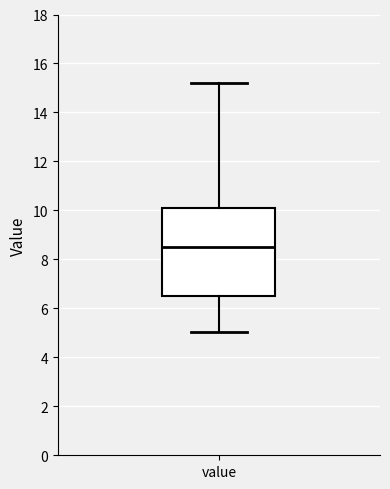

Transcribe this box plot: give where the median line is, the range the box spans, and where the two whiskers end, as read against the y-axis. The values are not printed on the chart, so give them approximately, as read against the axis.

median 8.6, box 6.6 to 10.0, whiskers 5.0 to 15.2